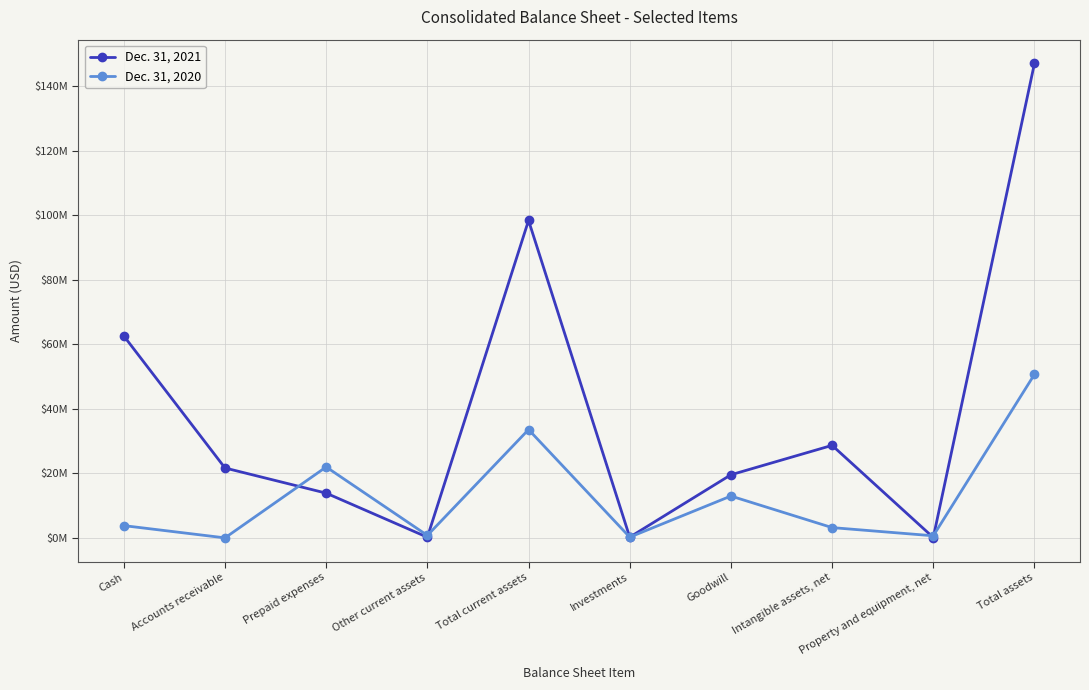

Where do Dec. 31, 2020 and Dec. 31, 2021 first cross each other?

Accounts receivable and Prepaid expenses